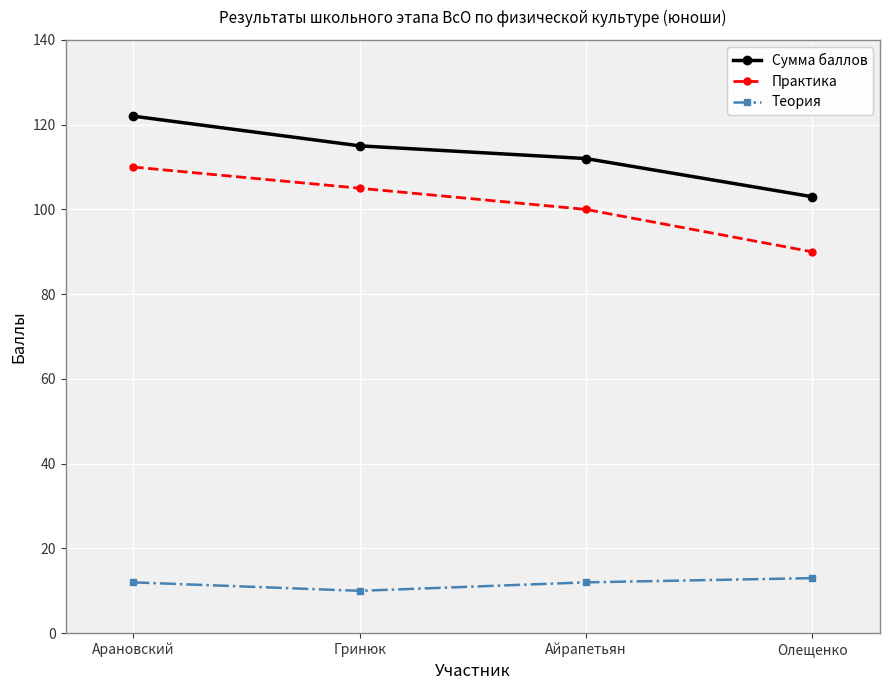

How many distinct data groups are displayed?

3